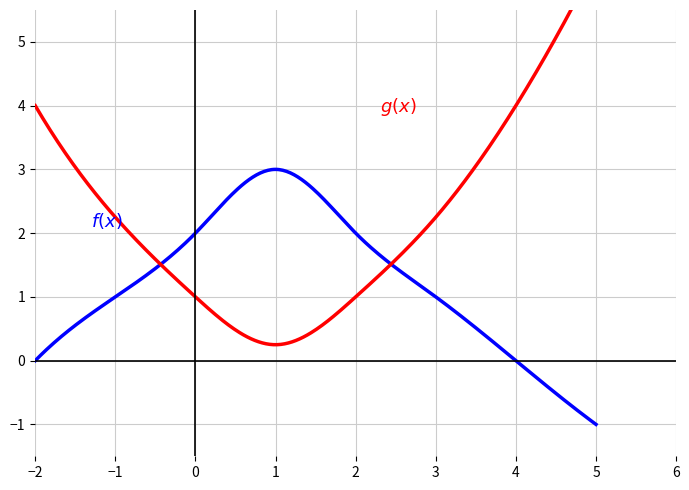

What is the sum of the g(x) values at 1 and 0?

1.2